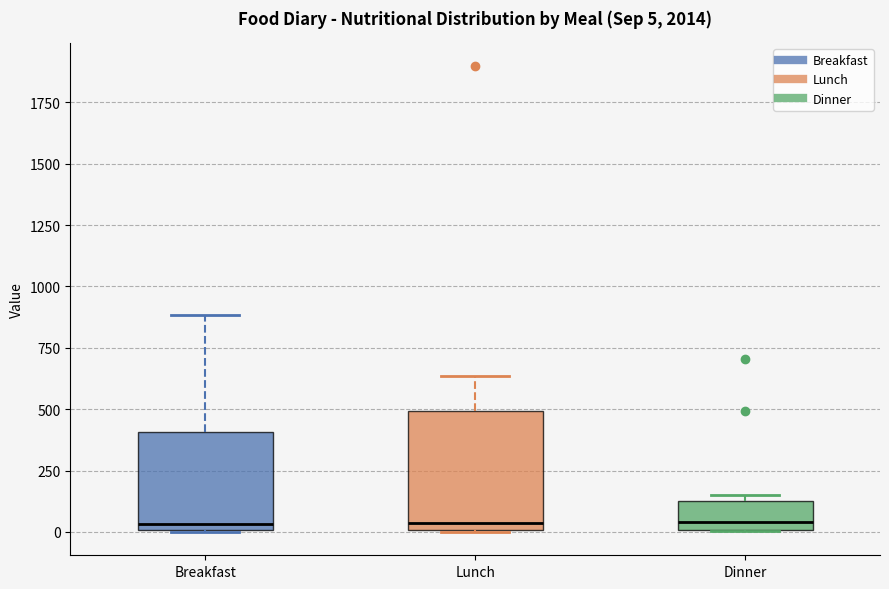

Comparing the boxes themselves (not the whiskers), which one is the tallest?

Lunch